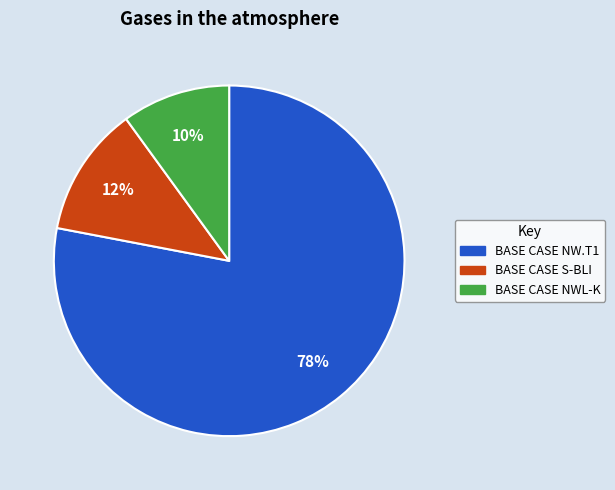

Does any single category account for the majority?

Yes